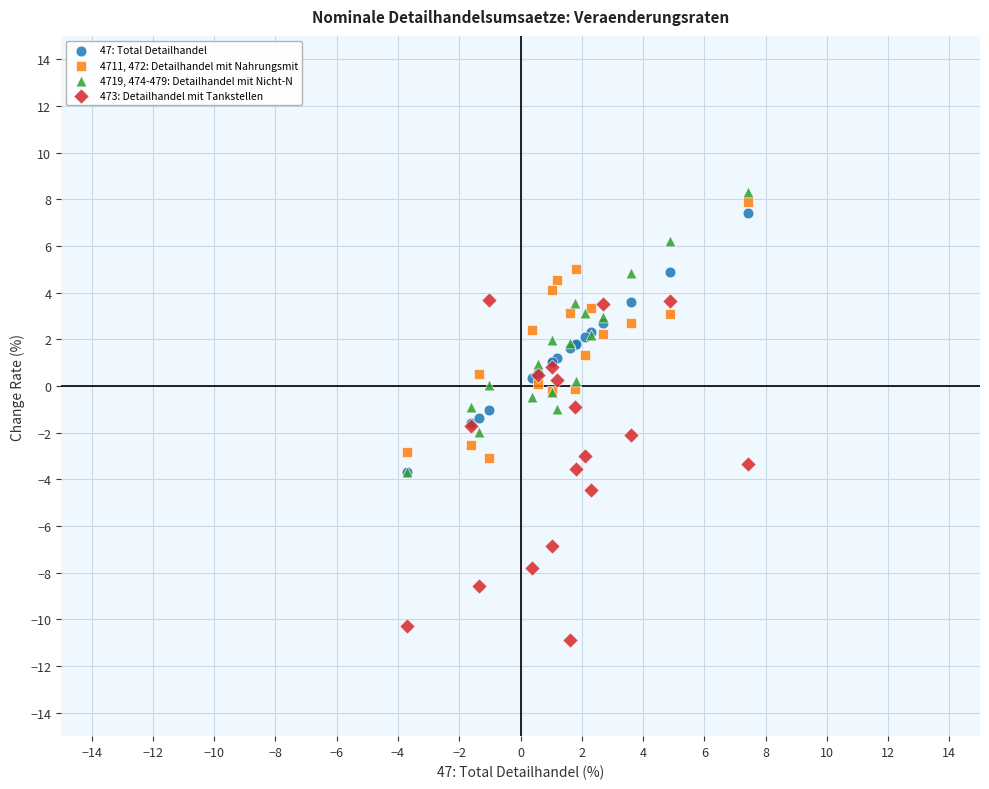

Which series has the widest spread of Y values?

473: Detailhandel mit Tankstellen